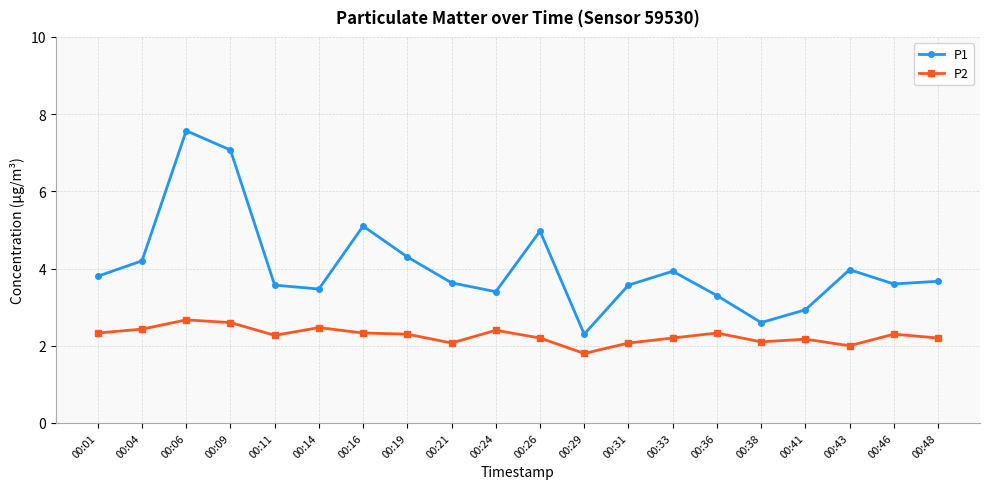

True or false: P2 has a value of 2.3 at 00:46.

True